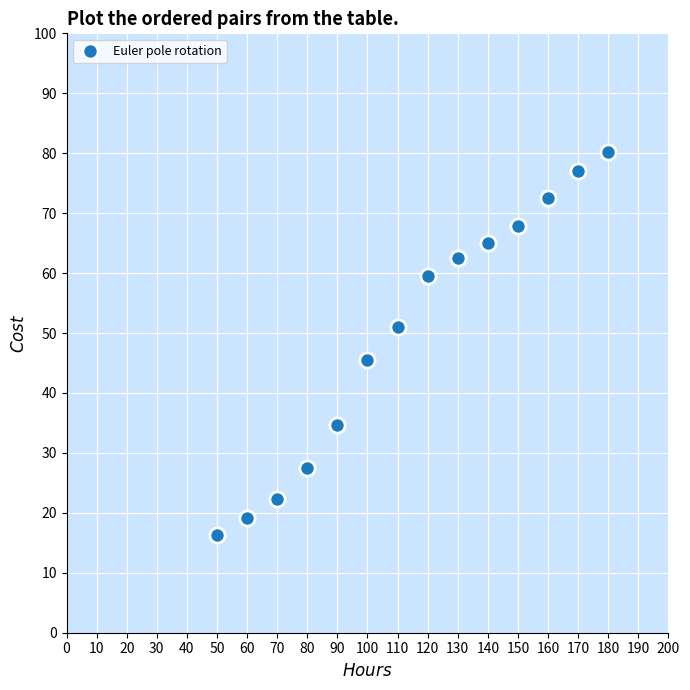

What is the range of X values (max minus min)?

130.0